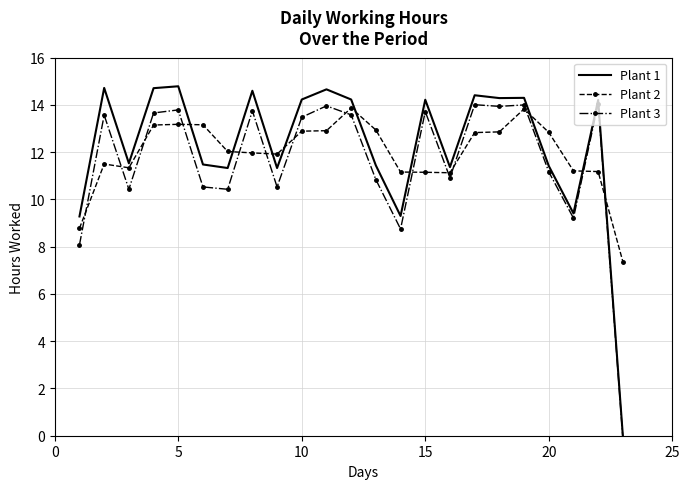

What is the greatest value displayed?

14.8